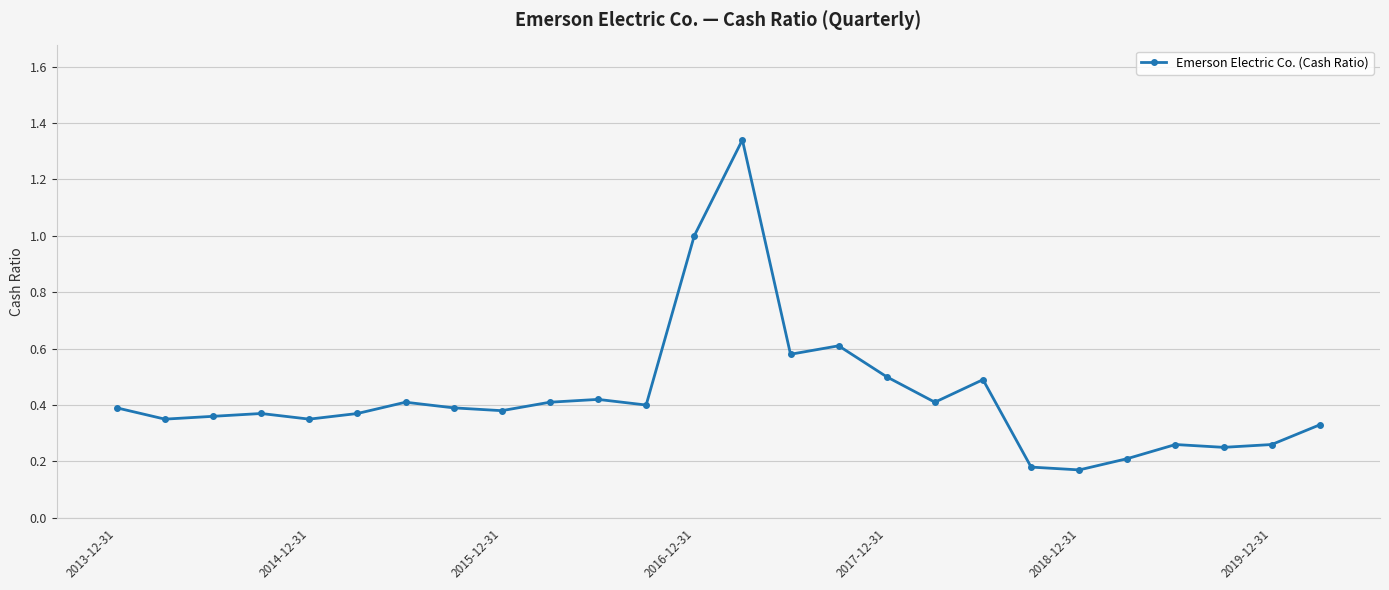

Is this an area chart (filled region under the line)?

No